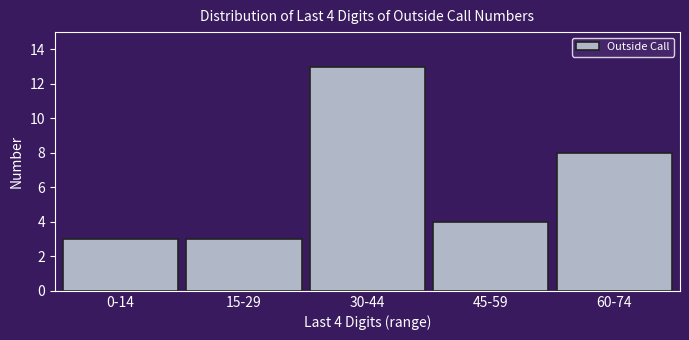

Reading left to right, list all the values displayed in this chart.

0-14=3	15-29=3	30-44=13	45-59=4	60-74=8